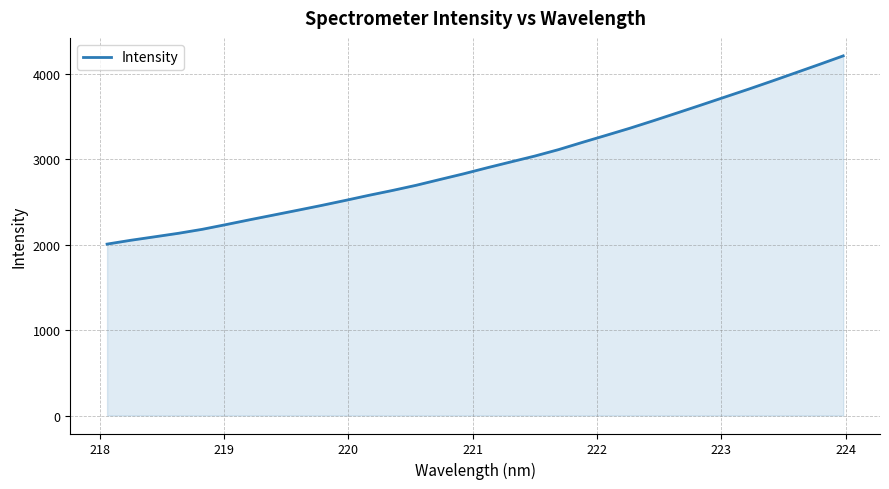

What is the difference between the maximum and minimum values?

2203.4